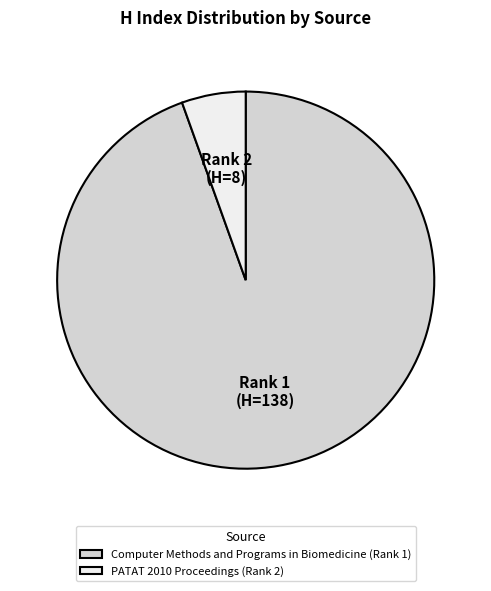

Is PATAT 2010 Proceedings (Rank 2) the majority of the pie?

No